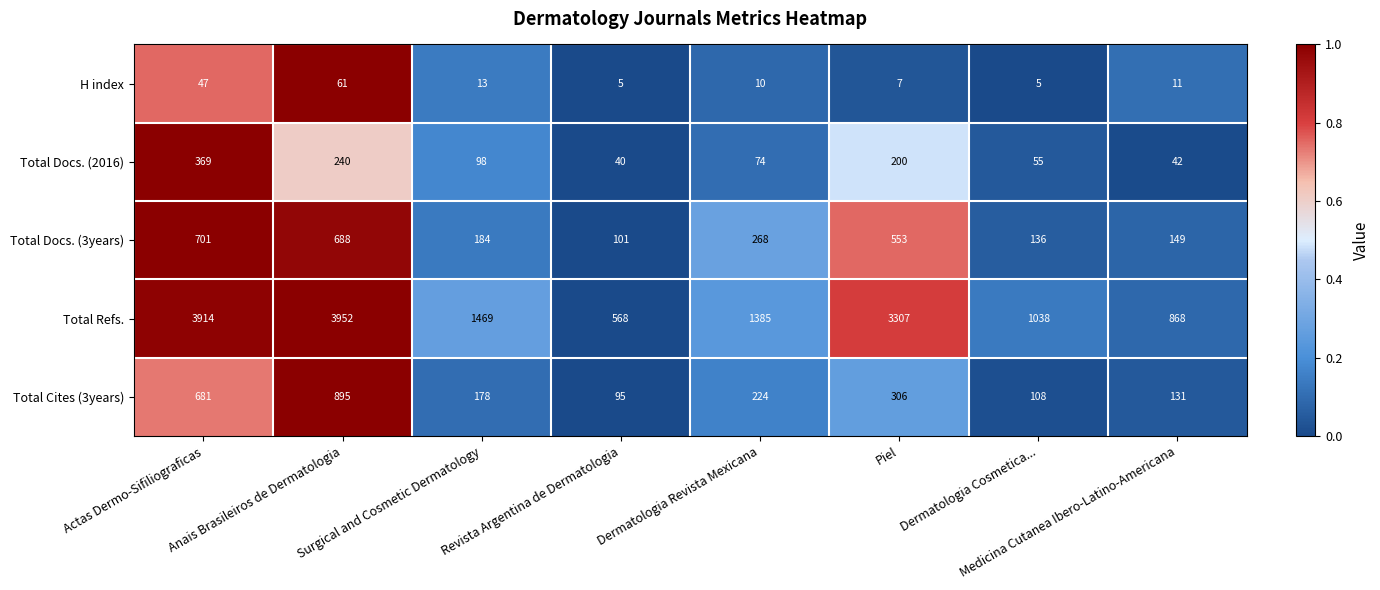

Between Dermatologia Cosmetica... and Medicina Cutanea Ibero-Latino-Americana, which series saw the biggest shift?

Total Refs.